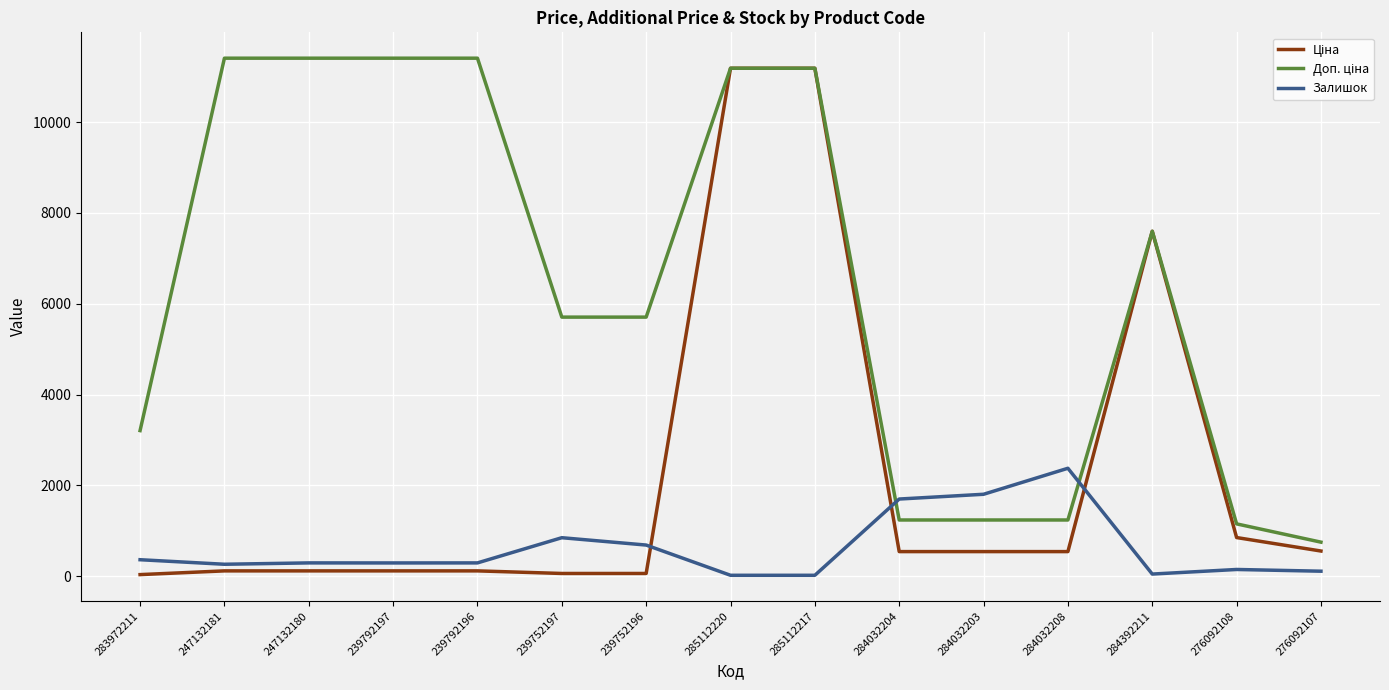

What is the spread (max minus min) of values at 284032203?

1263.0